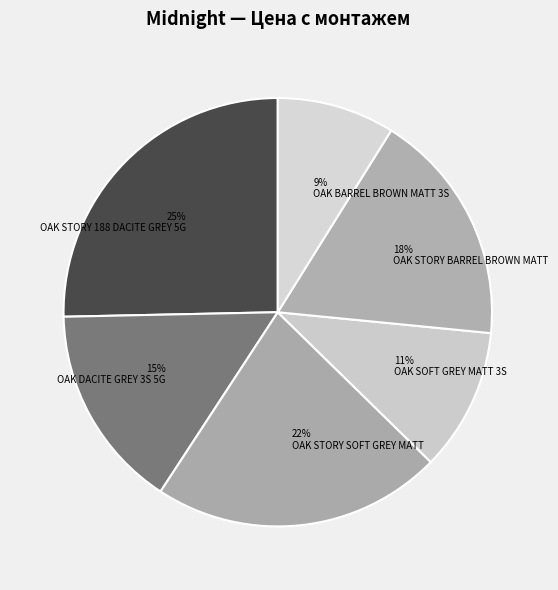

Is it true that OAK DACITE GREY 3S 5G is 5% of the pie?

False